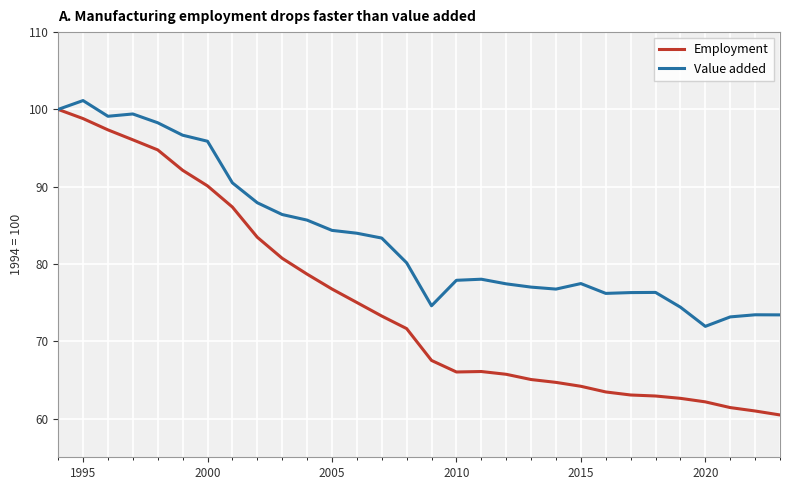

What is the difference between the maximum and minimum values in the Value added series?

29.2